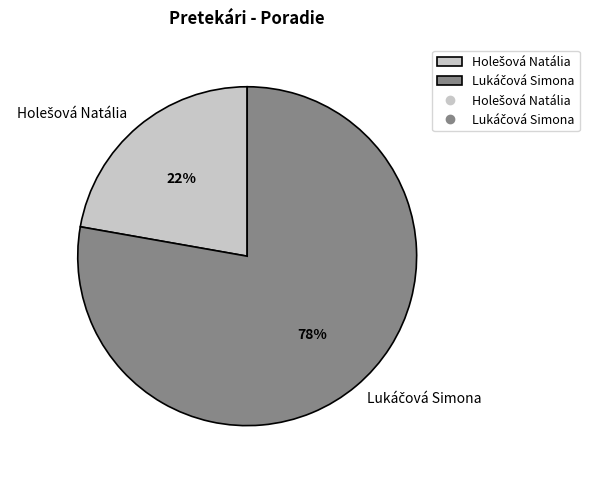

To the nearest percent, what is the difference between the largest and smallest slice percentages?

56%